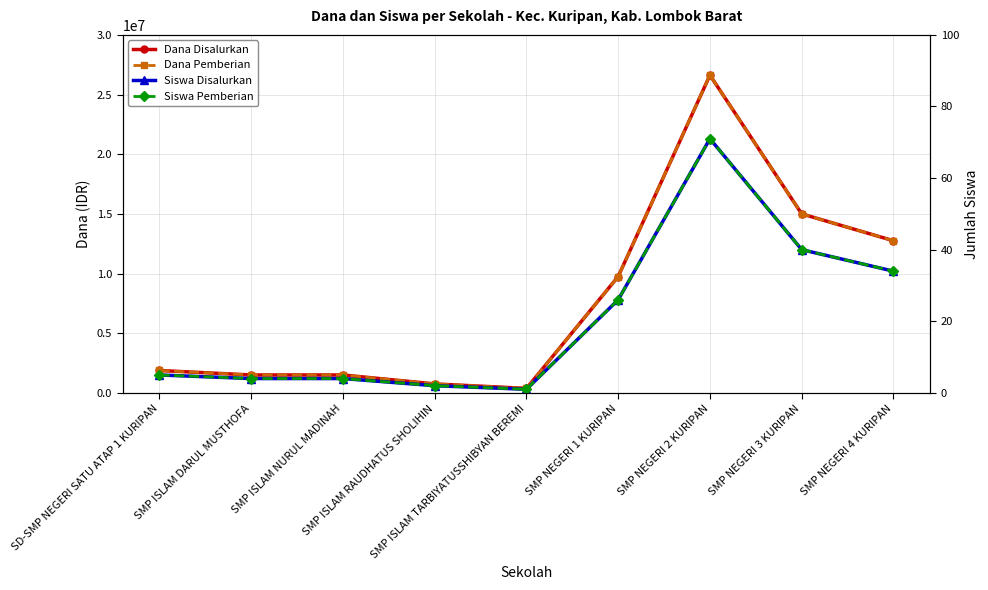

Reading left to right, transcribe all the data shown in this chart.

Dana Disalurkan: SD-SMP NEGERI SATU ATAP 1 KURIPAN=1875000	SMP ISLAM DARUL MUSTHOFA=1500000	SMP ISLAM NURUL MADINAH=1500000	SMP ISLAM RAUDHATUS SHOLIHIN=750000	SMP ISLAM TARBIYATUSSHIBYAN BEREMI=375000	SMP NEGERI 1 KURIPAN=9750000	SMP NEGERI 2 KURIPAN=26625000	SMP NEGERI 3 KURIPAN=15000000	SMP NEGERI 4 KURIPAN=12750000
Dana Pemberian: SD-SMP NEGERI SATU ATAP 1 KURIPAN=1875000	SMP ISLAM DARUL MUSTHOFA=1500000	SMP ISLAM NURUL MADINAH=1500000	SMP ISLAM RAUDHATUS SHOLIHIN=750000	SMP ISLAM TARBIYATUSSHIBYAN BEREMI=375000	SMP NEGERI 1 KURIPAN=9750000	SMP NEGERI 2 KURIPAN=26625000	SMP NEGERI 3 KURIPAN=15000000	SMP NEGERI 4 KURIPAN=12750000
Siswa Disalurkan: SD-SMP NEGERI SATU ATAP 1 KURIPAN=5	SMP ISLAM DARUL MUSTHOFA=4	SMP ISLAM NURUL MADINAH=4	SMP ISLAM RAUDHATUS SHOLIHIN=2	SMP ISLAM TARBIYATUSSHIBYAN BEREMI=1	SMP NEGERI 1 KURIPAN=26	SMP NEGERI 2 KURIPAN=71	SMP NEGERI 3 KURIPAN=40	SMP NEGERI 4 KURIPAN=34
Siswa Pemberian: SD-SMP NEGERI SATU ATAP 1 KURIPAN=5	SMP ISLAM DARUL MUSTHOFA=4	SMP ISLAM NURUL MADINAH=4	SMP ISLAM RAUDHATUS SHOLIHIN=2	SMP ISLAM TARBIYATUSSHIBYAN BEREMI=1	SMP NEGERI 1 KURIPAN=26	SMP NEGERI 2 KURIPAN=71	SMP NEGERI 3 KURIPAN=40	SMP NEGERI 4 KURIPAN=34